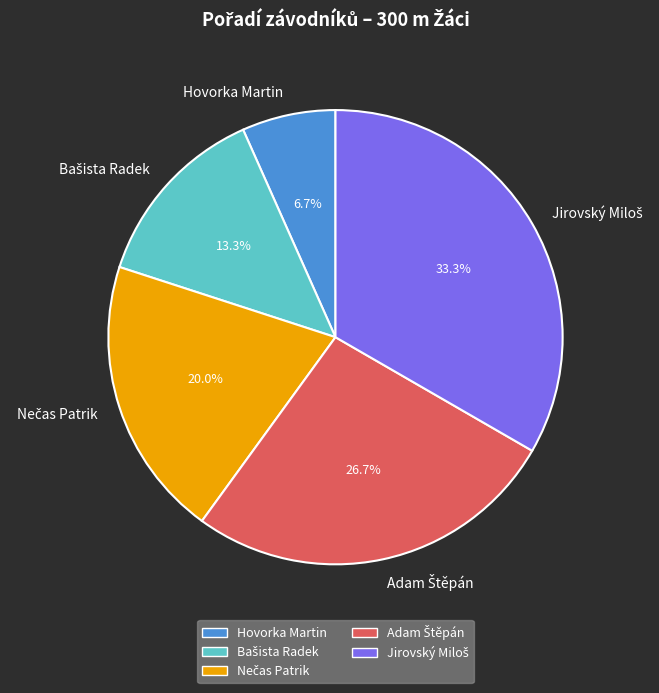

Which slice is the smallest?

Hovorka Martin